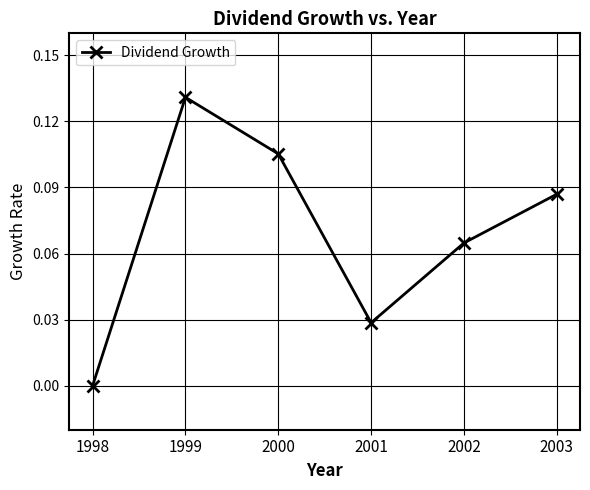

At which category does the data reach its first local peak?

1999